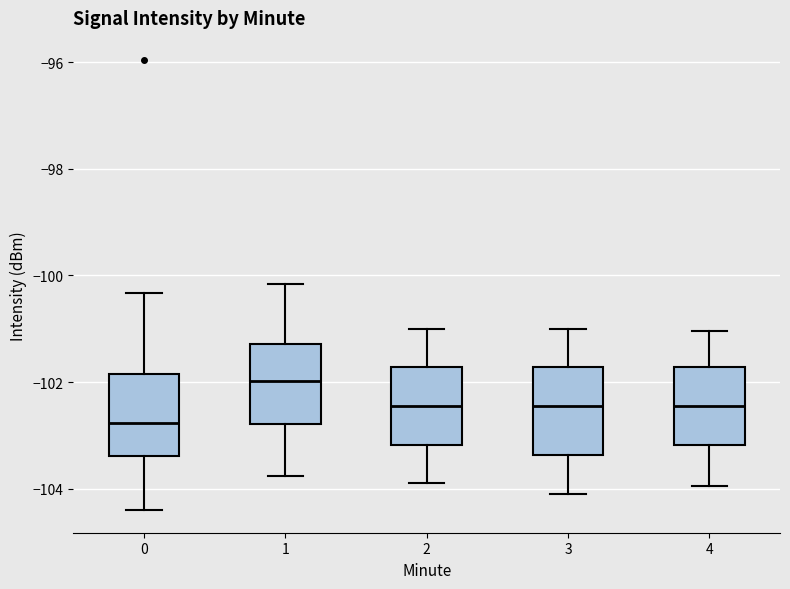

Where does the median line of the box at x = 4 sit on the y-axis? The values are not printed on the chart, so give them approximately, as read against the axis.

-102.4